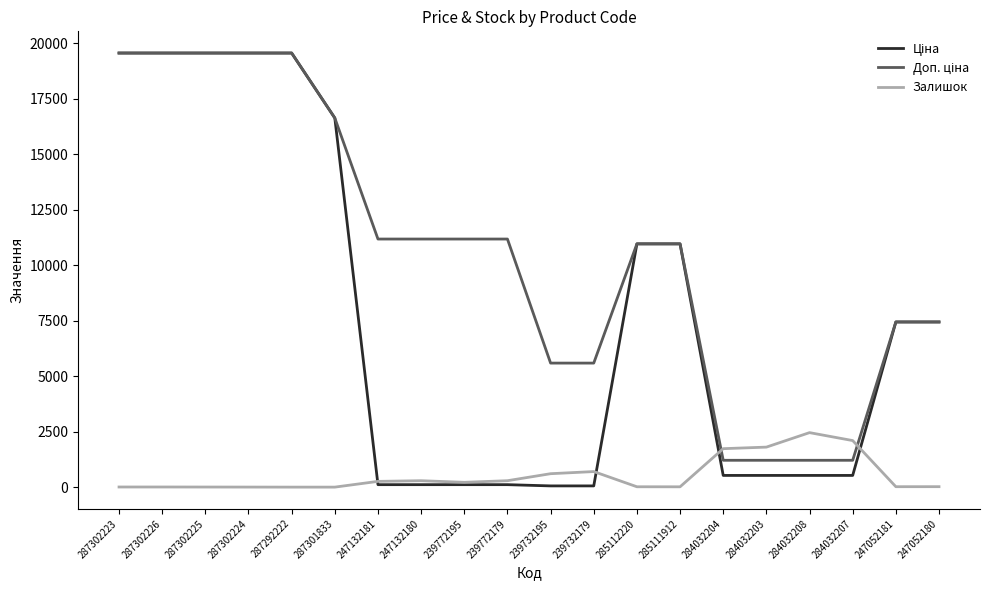

What is the average value of the Залишок series?

527.9